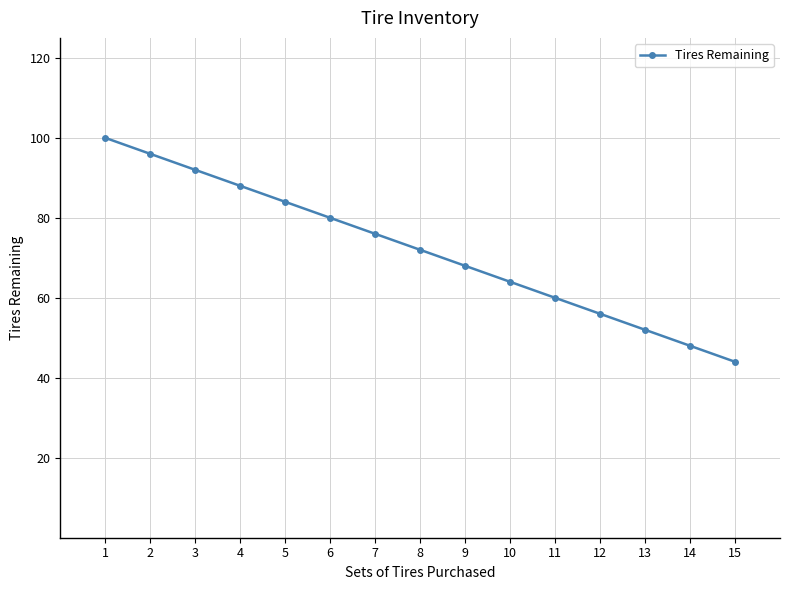

List the labels in order of value, largest first.

1, 2, 3, 4, 5, 6, 7, 8, 9, 10, 11, 12, 13, 14, 15